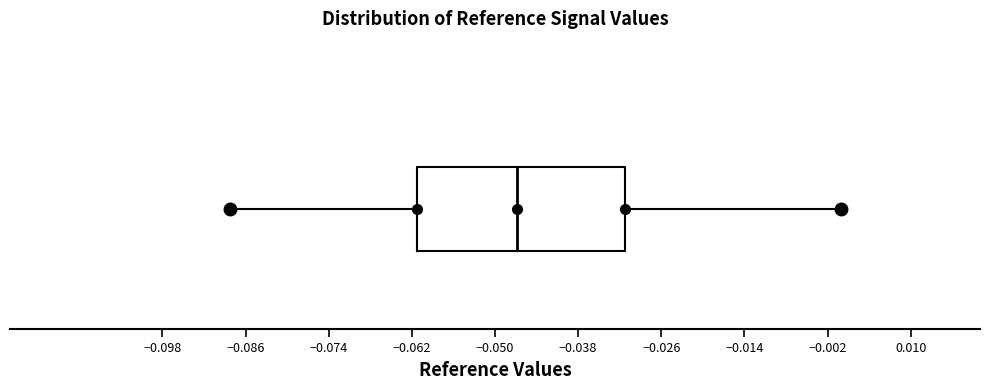

Read this box plot against the x-axis: the position of the median line, the range covered by the box, and the ends of both whiskers. The values are not printed on the chart, so give them approximately, as read against the axis.

median -0.046, box -0.062 to -0.032, whiskers -0.088 to 0.000